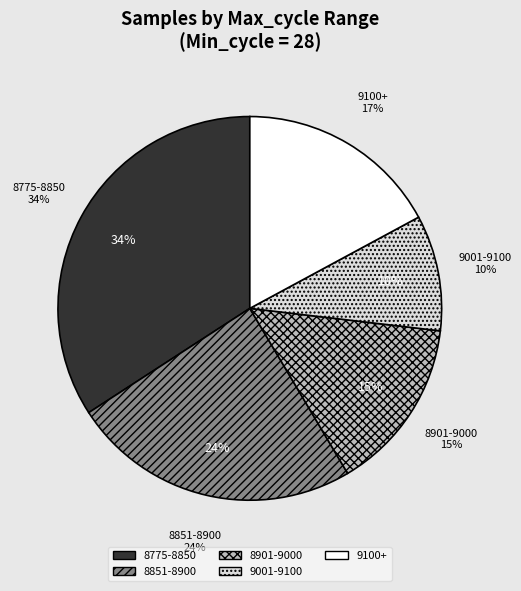

Is there a majority slice in this chart?

No